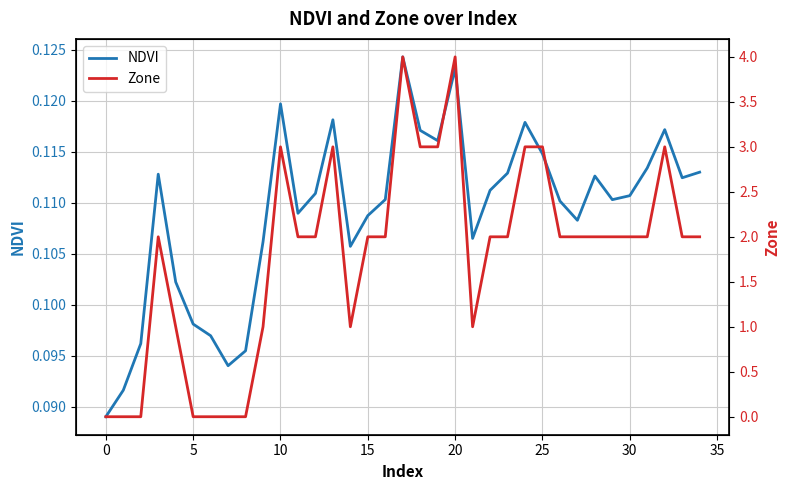

After their last crossing, which series has the higher values: NDVI or Zone?

Zone